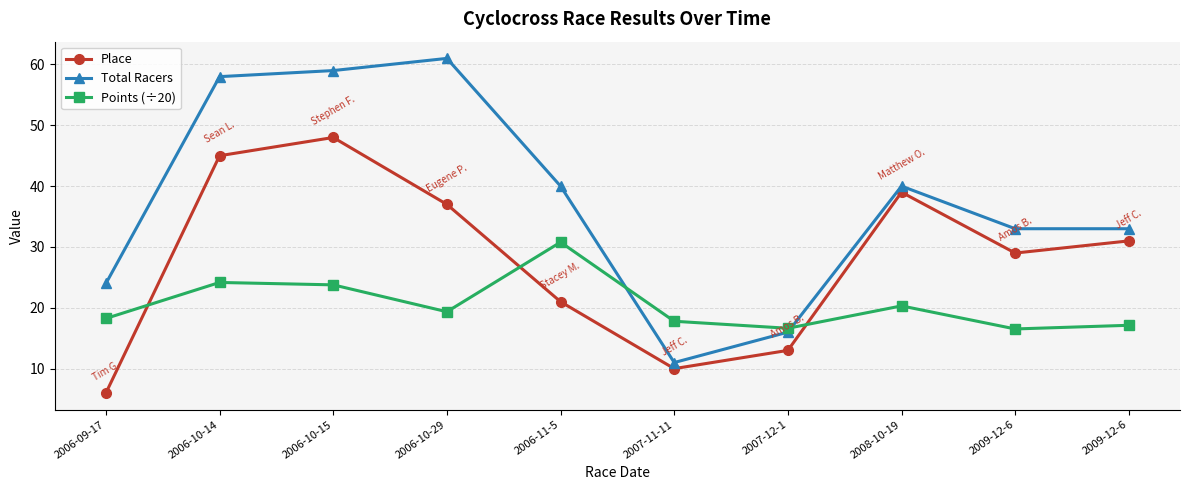

Is this an area chart (filled region under the line)?

No